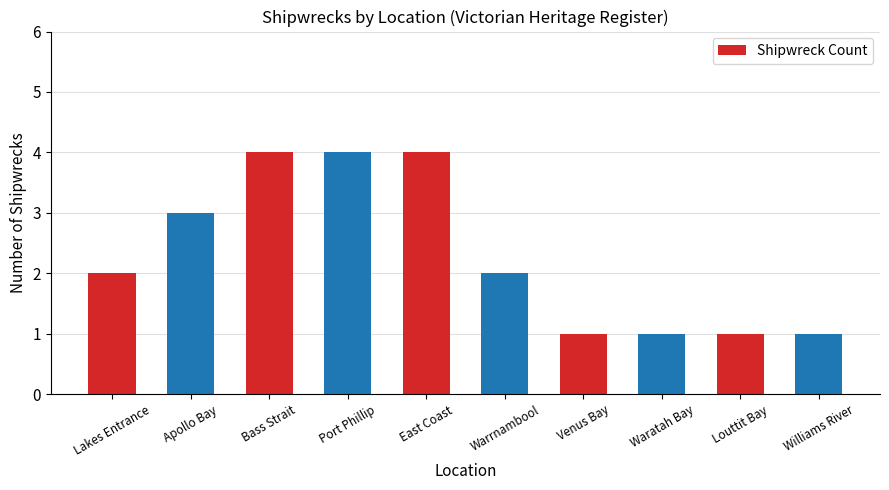

The chart shows a value of 3 at Lakes Entrance. True or false?

False